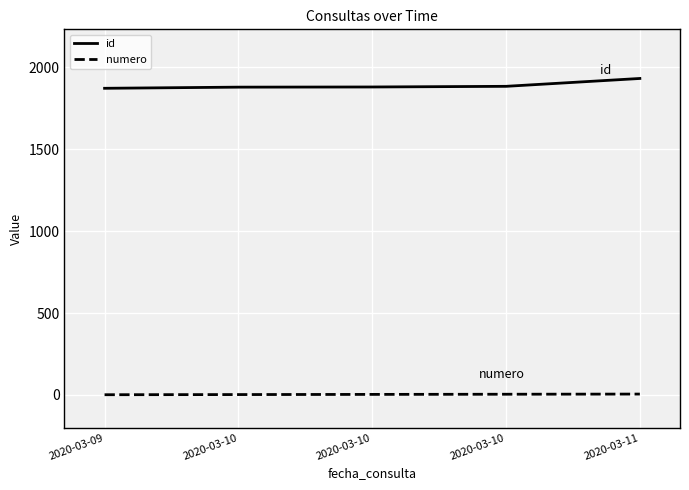

Is this an area chart (filled region under the line)?

No